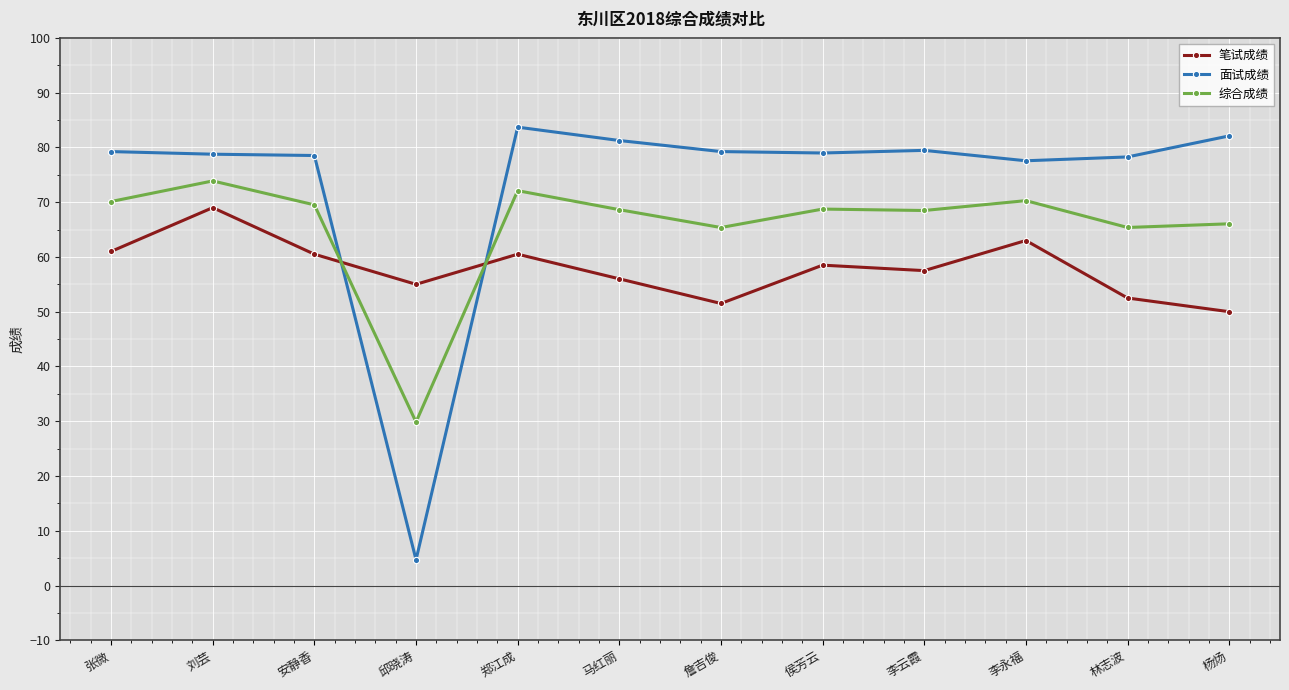

Where is the first local maximum for 笔试成绩?

刘芸